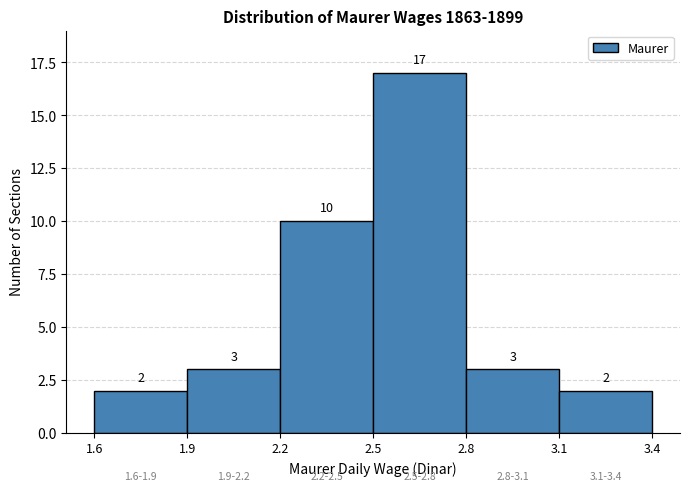

How tall is the bar that spans 3.1 to 3.4 on the x-axis?

2